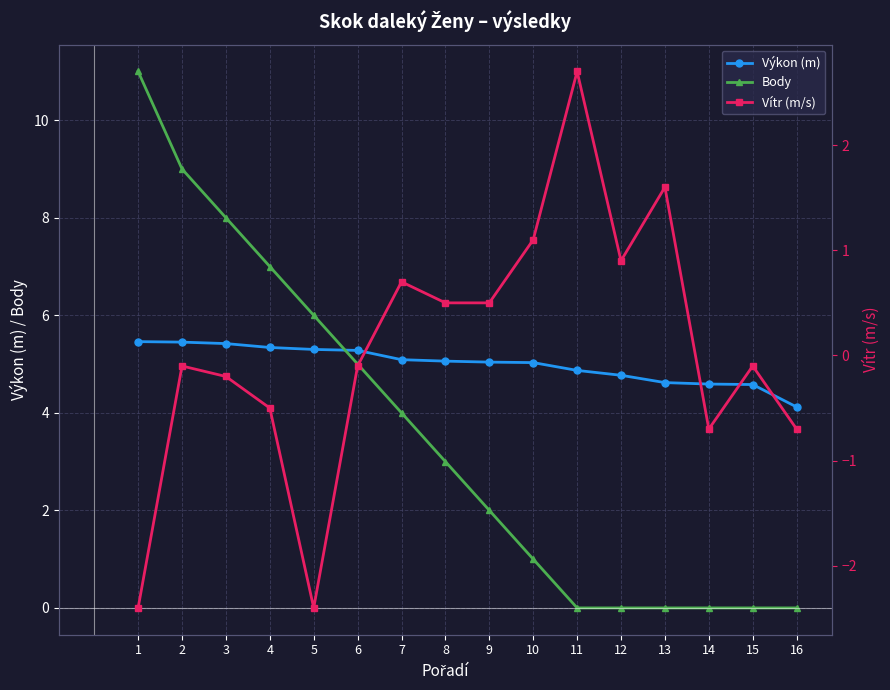

Rank the categories by Vítr (m/s) value from highest to lowest.

11, 13, 10, 12, 7, 8, 9, 2, 6, 15, 3, 4, 14, 16, 1, 5